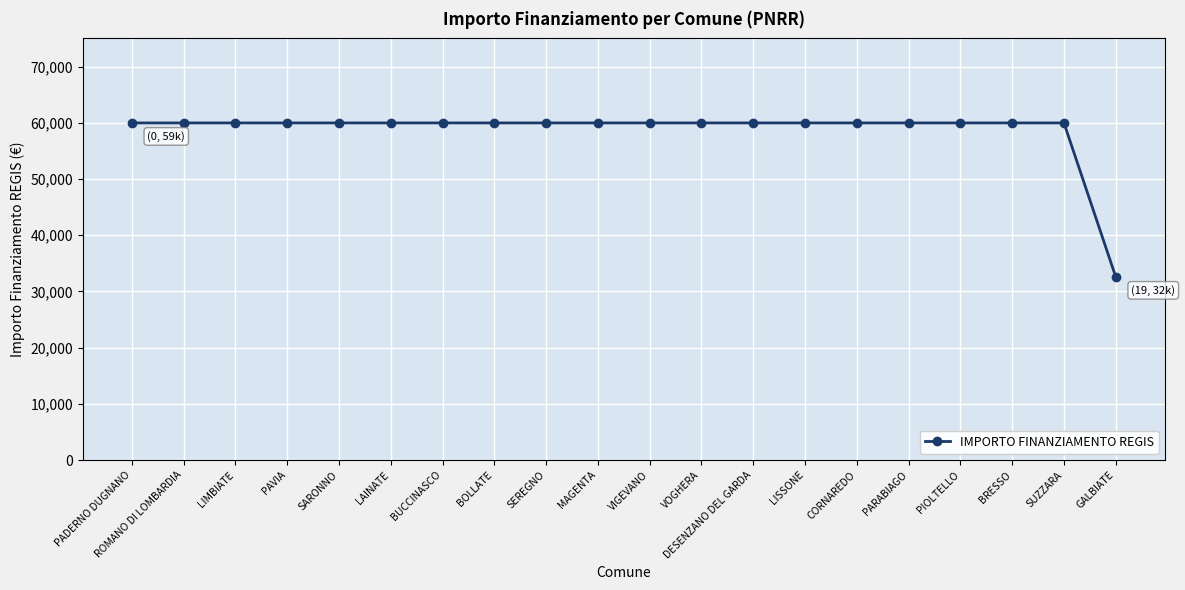

Is it true that the value at SUZZARA is 82175?

False